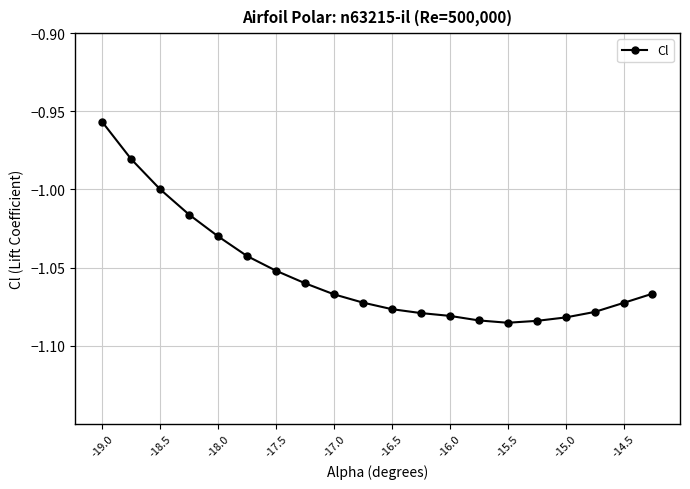

Which category has the highest value across all series?

-19.0